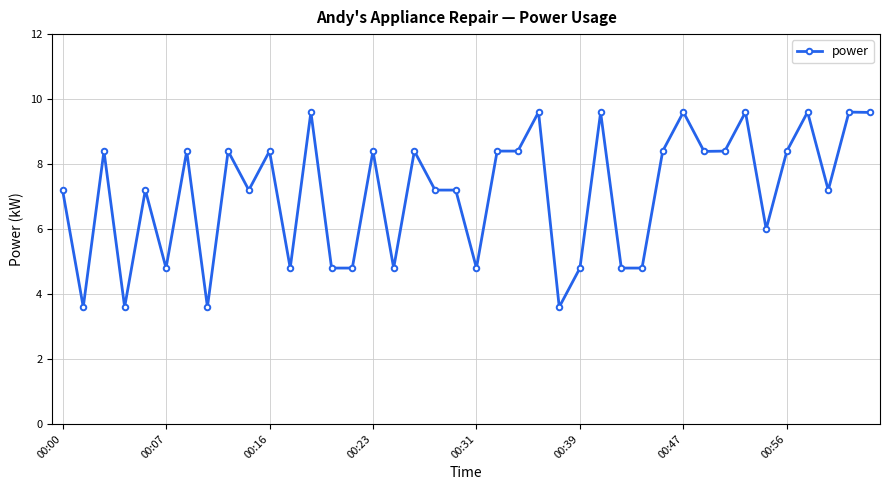

True or false: the data has more than 2 interior local peaks.

True